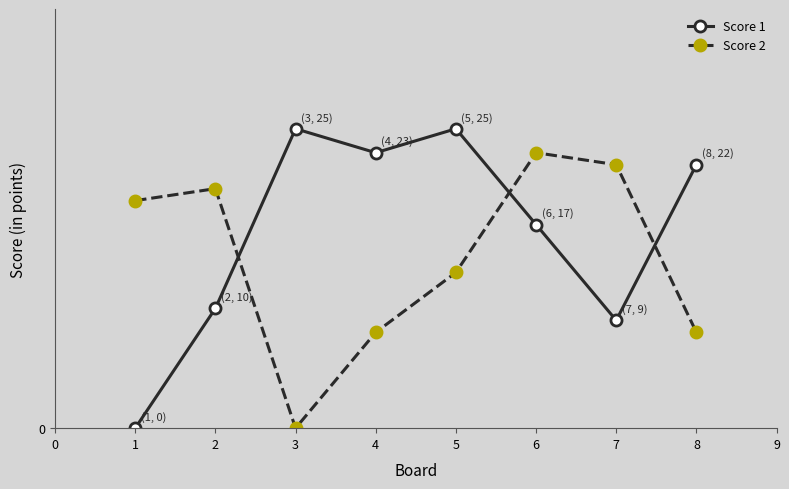

True or false: Score 1 has a value of 38 at 3.

False